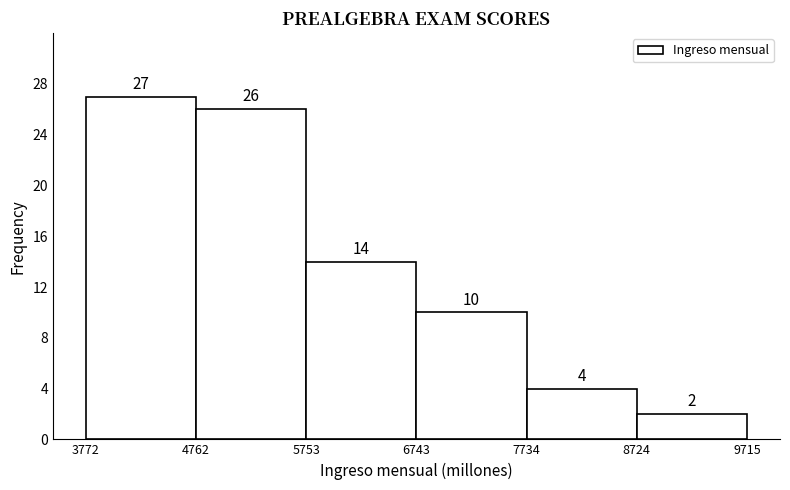

What is the height of the bar covering 5753 to 6743 on the x-axis?

14